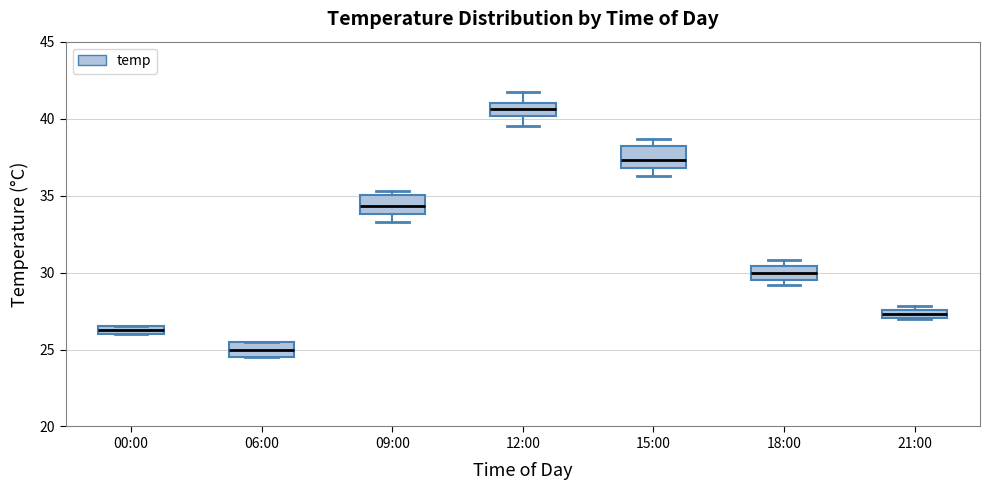

Where is the upper edge of the box for 00:00 on the y-axis? The values are not printed on the chart, so give them approximately, as read against the axis.

26.5